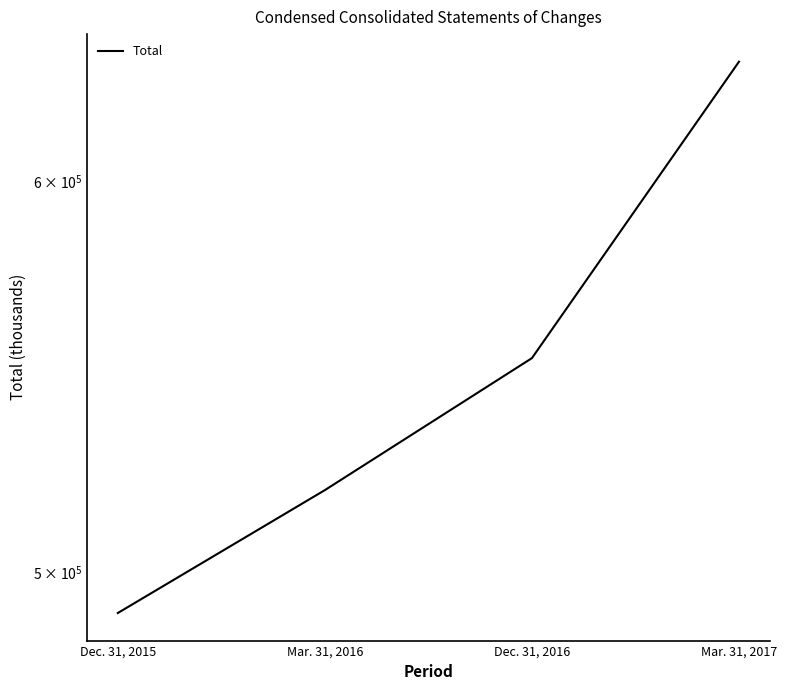

What is the ratio of the value at Dec. 31, 2016 to the value at Dec. 31, 2015?

1.1